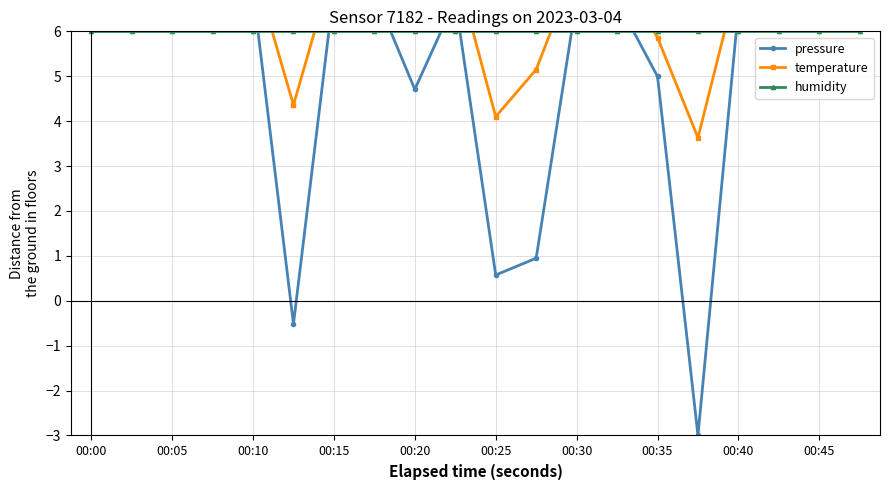

What is the sum of the pressure values at 12 and 00:15?

13.5